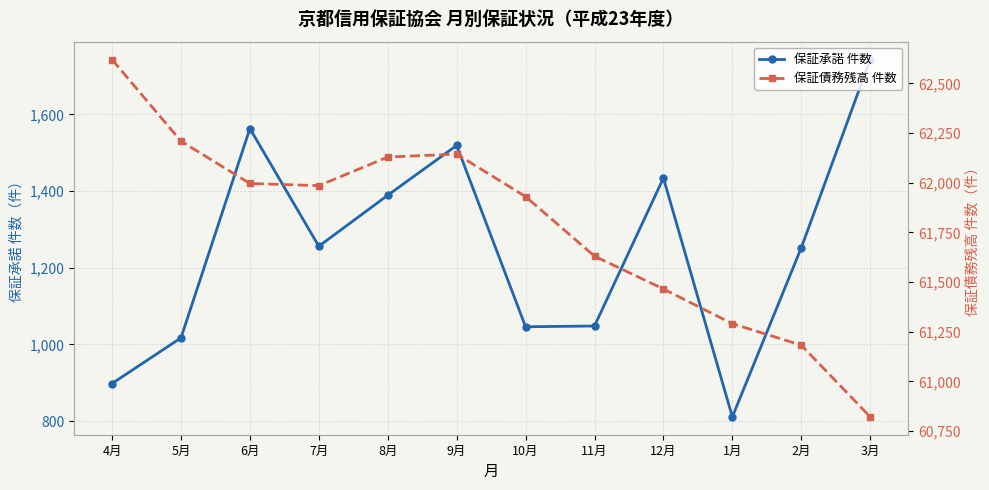

What is the value of the 保証債務残高 件数 point at the 7th from the left?

61930